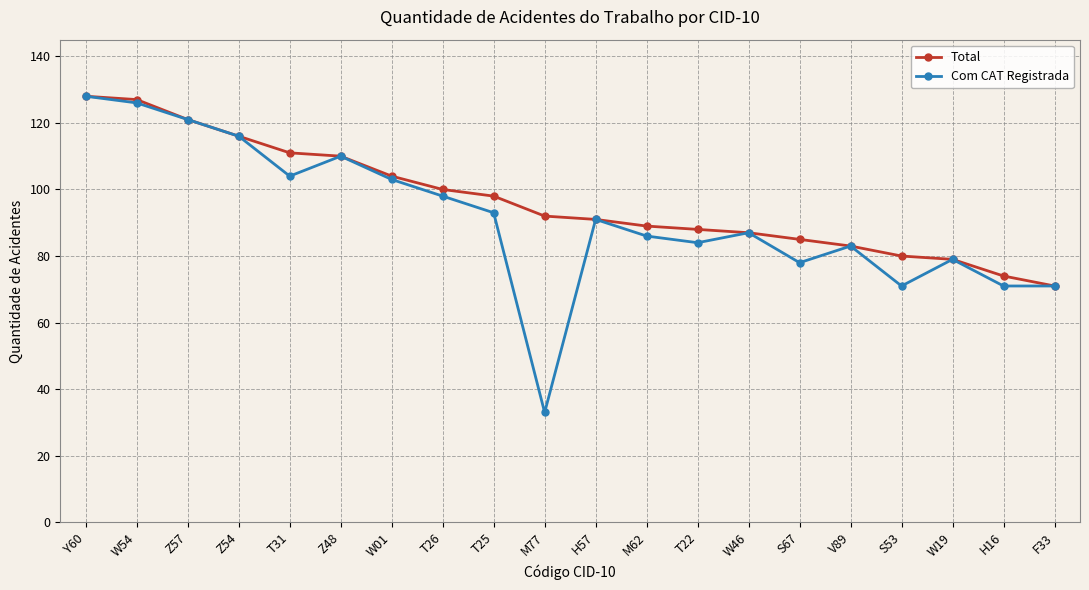

The Total series shows 71 at F33. True or false?

True